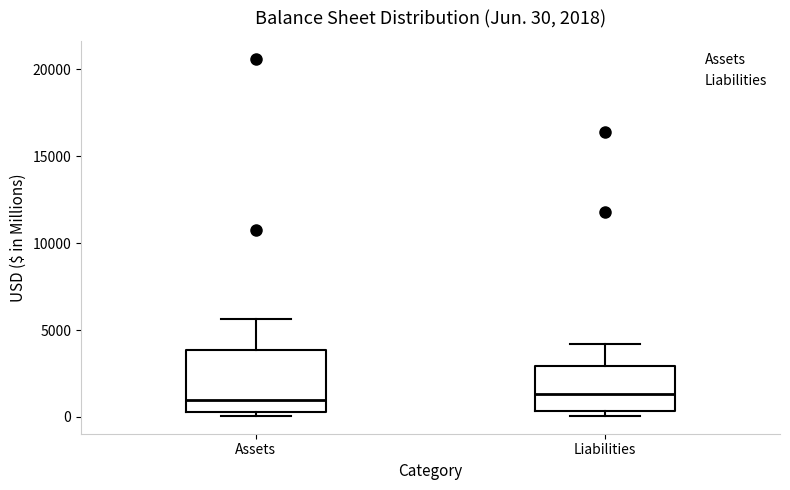

Comparing the boxes themselves (not the whiskers), which one is the tallest?

Assets